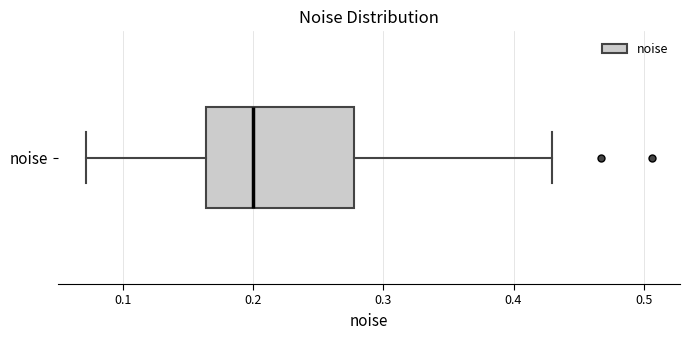

Transcribe this box plot: give where the median line is, the range the box spans, and where the two whiskers end, as read against the x-axis. The values are not printed on the chart, so give them approximately, as read against the axis.

median 0.20, box 0.16 to 0.28, whiskers 0.07 to 0.43